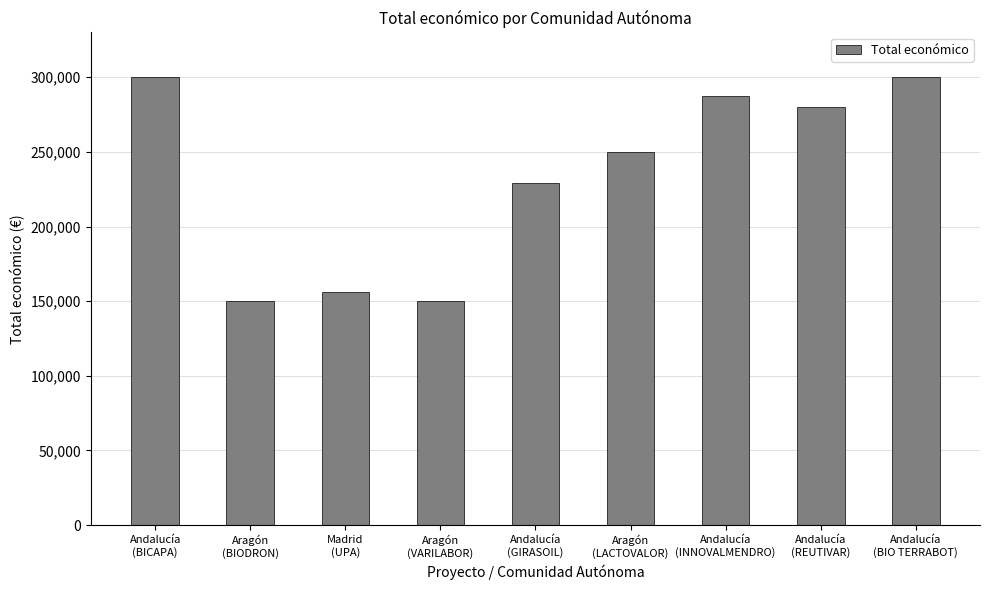

How many data points are less than 250000?

4